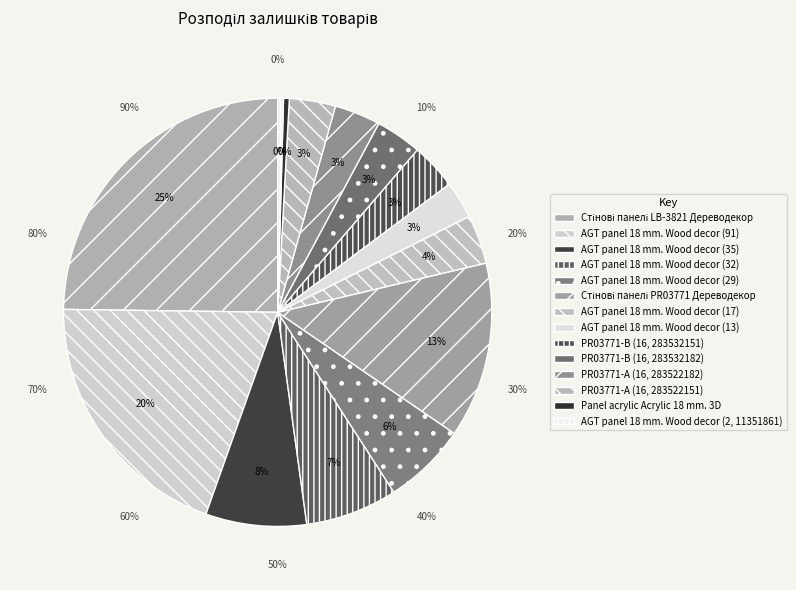

Combined, do Стінові панелі PR03771 Дереводекор and AGT panel 18 mm. Wood decor (32) account for over 50%?

No